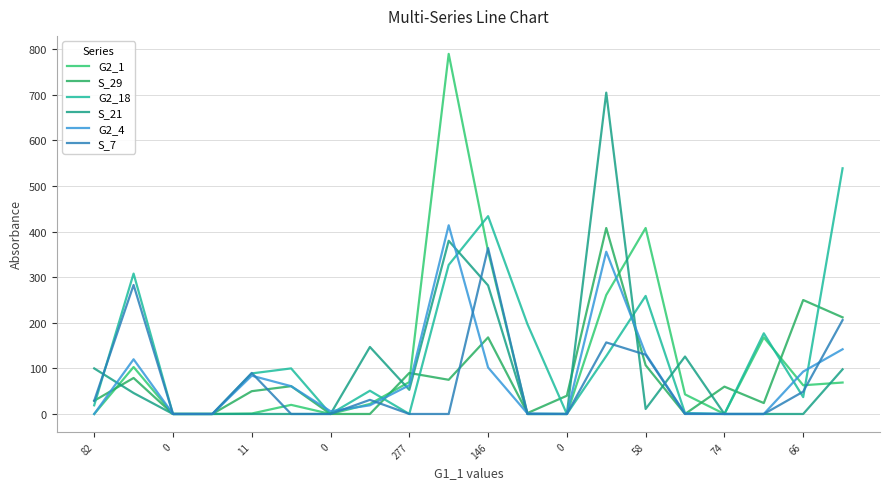

Does the chart display data point markers on the line(s)?

No